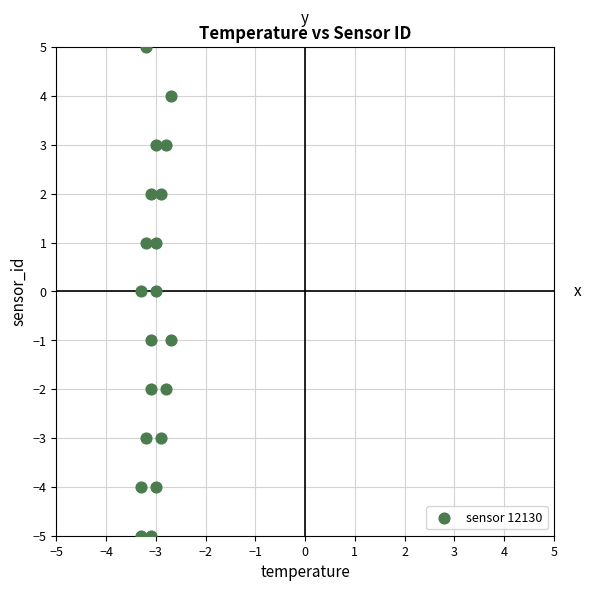

What is the range of Y values (max minus min)?

10